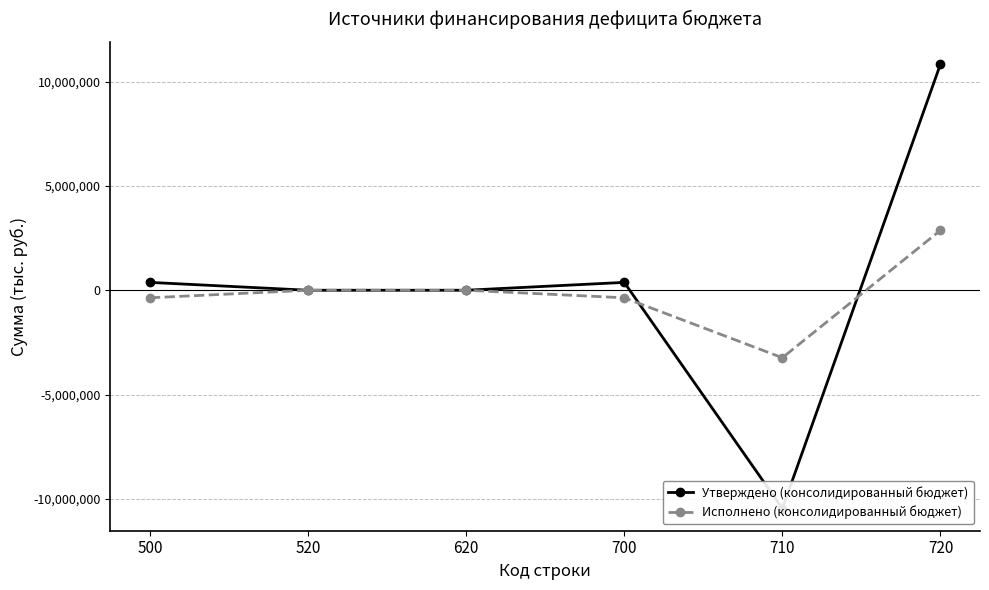

At which category is the sum across all series the highest?

720